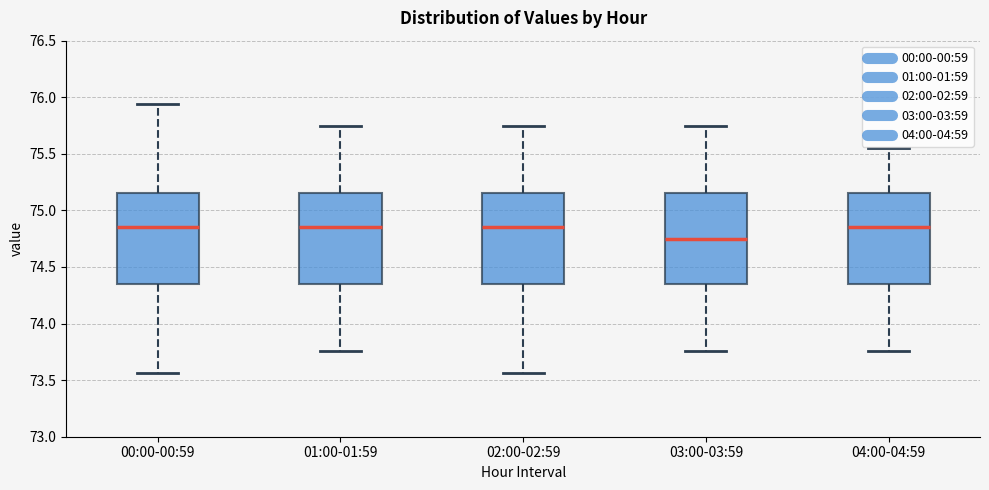

Reading left to right, read every box against the y-axis: the position of its median line, the range the box covers, and the ends of its whiskers. The values are not printed on the chart, so give them approximately, as read against the axis.

00:00-00:59: median 74.85, box 74.35 to 75.15, whiskers 73.55 to 75.95
01:00-01:59: median 74.85, box 74.35 to 75.15, whiskers 73.75 to 75.75
02:00-02:59: median 74.85, box 74.35 to 75.15, whiskers 73.55 to 75.75
03:00-03:59: median 74.75, box 74.35 to 75.15, whiskers 73.75 to 75.75
04:00-04:59: median 74.85, box 74.35 to 75.15, whiskers 73.75 to 75.55